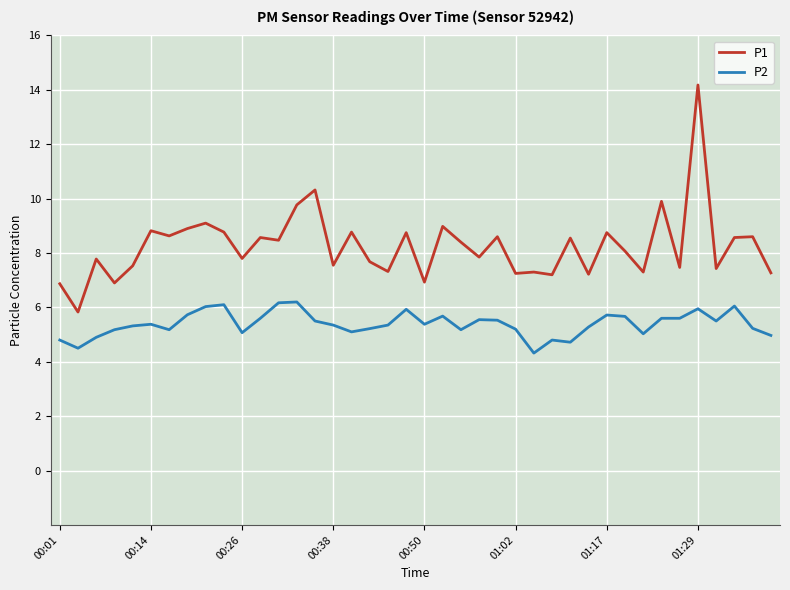

Which series has the widest spread of values?

P1